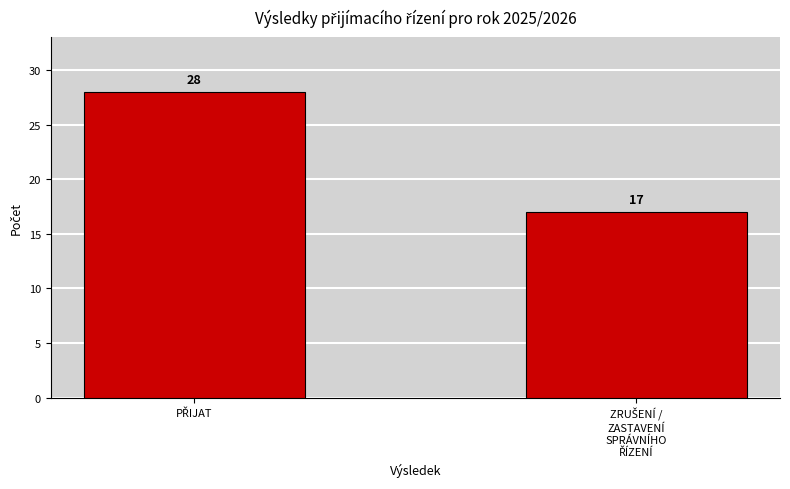

Reading left to right, extract all data points from this chart.

28	17